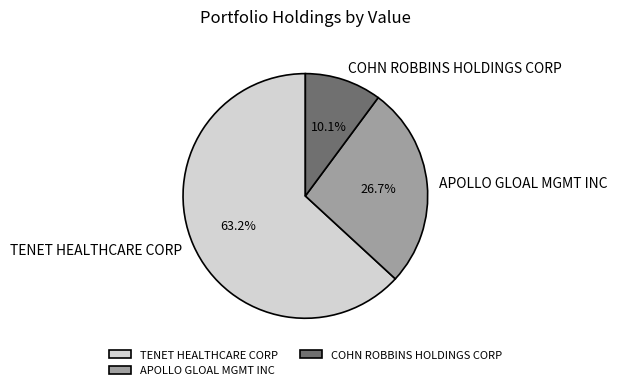

Is it true that APOLLO GLOAL MGMT INC is 27% of the pie?

True